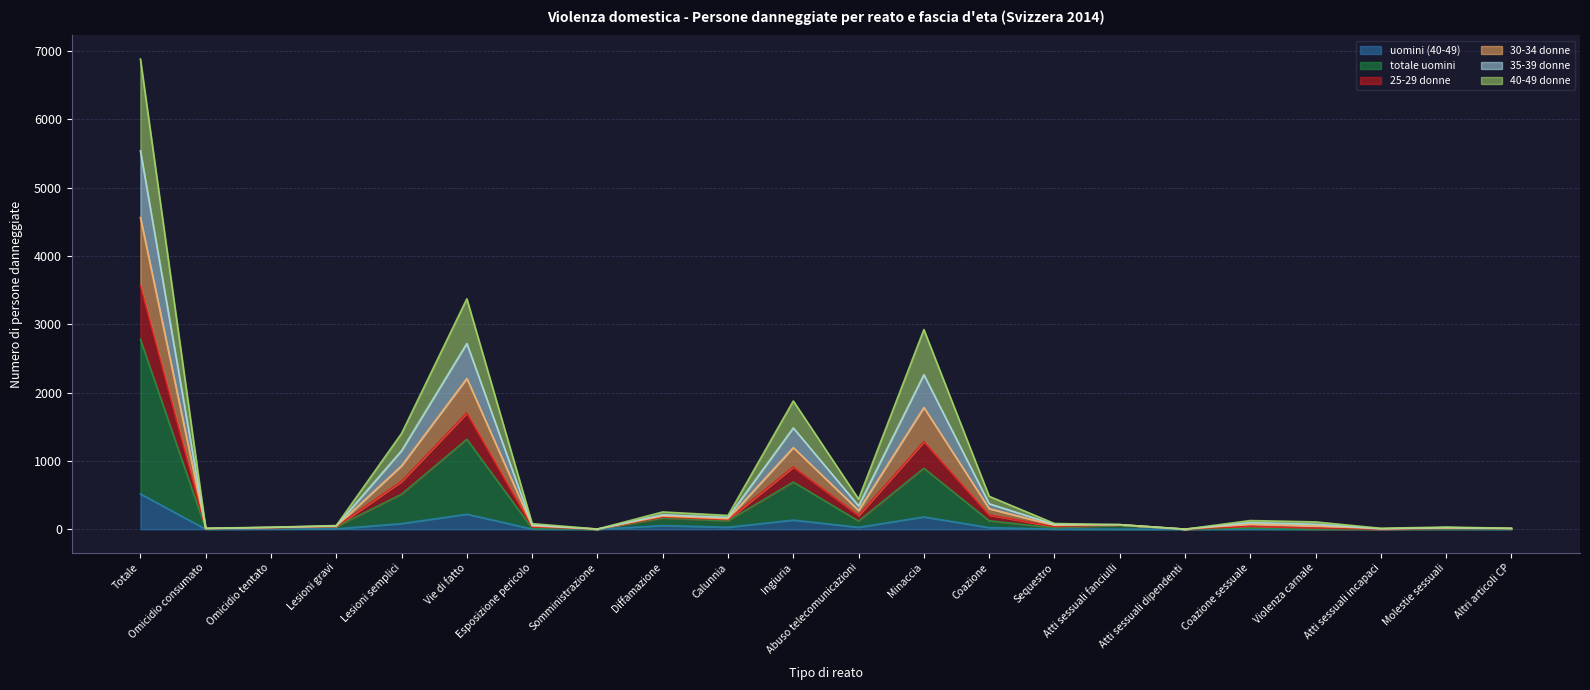

At which category is the sum across all series the highest?

Totale